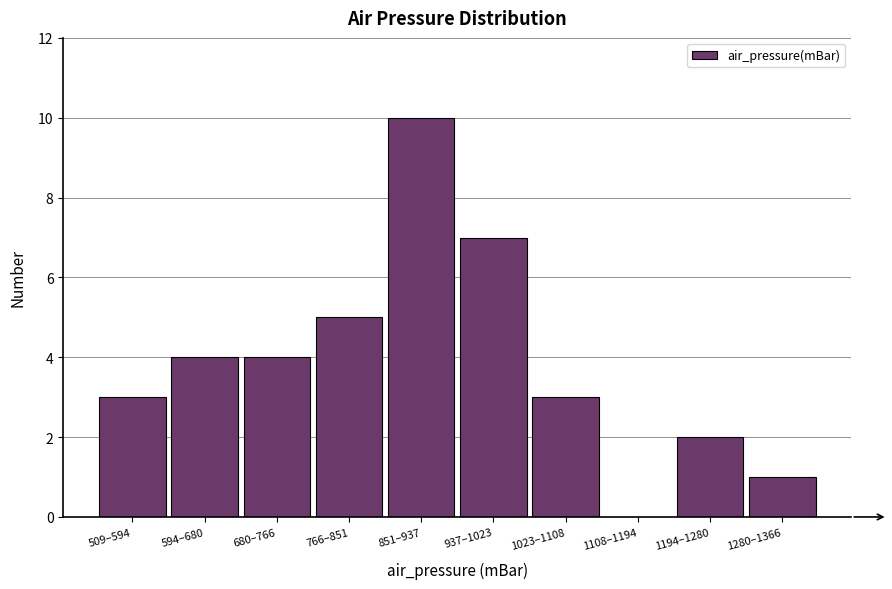

Reading left to right, transcribe all the data shown in this chart.

509–594=3	594–680=4	680–766=4	766–851=5	851–937=10	937–1023=7	1023–1108=3	1108–1194=0	1194–1280=2	1280–1366=1